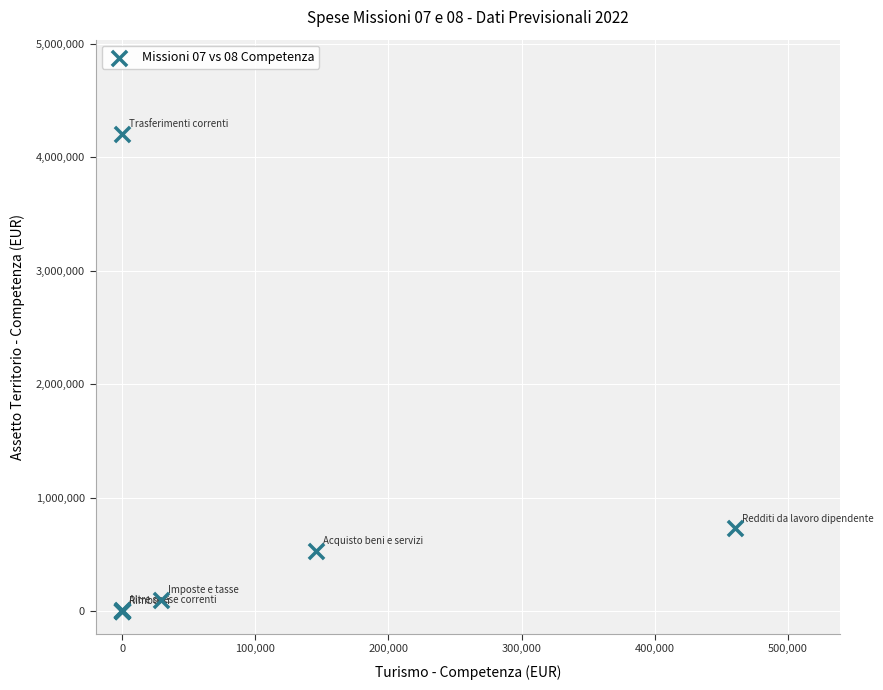

What Y value in the scatter plot is closest to 2103044?

727586.1